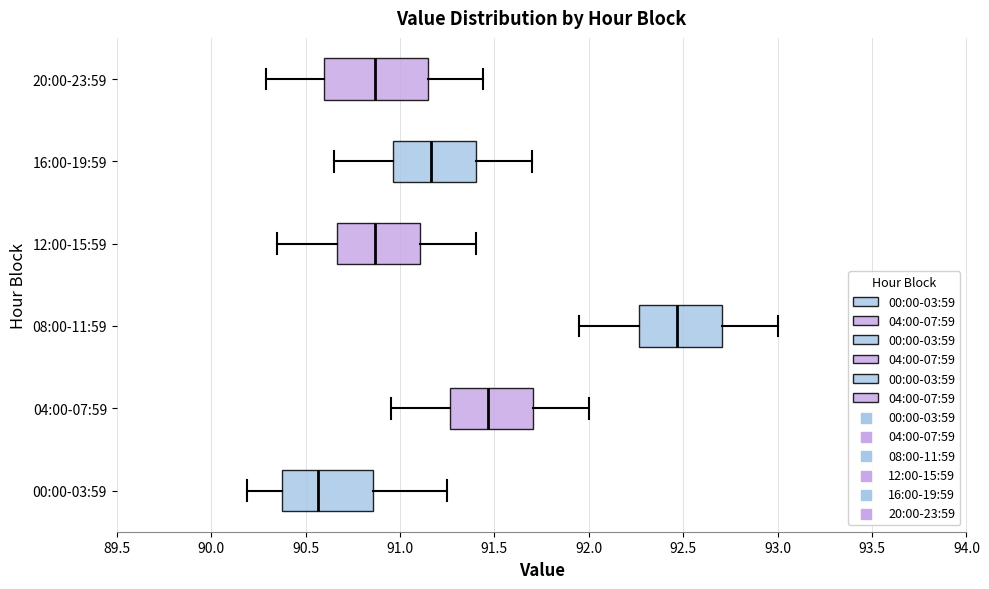

Which box's median line is the furthest to the right?

08:00-11:59